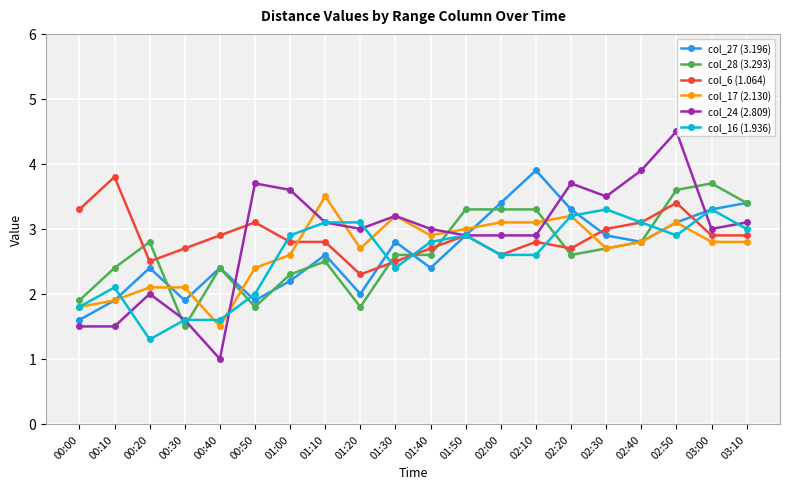

Which series has the largest range (max minus min)?

col_24 (2.809)